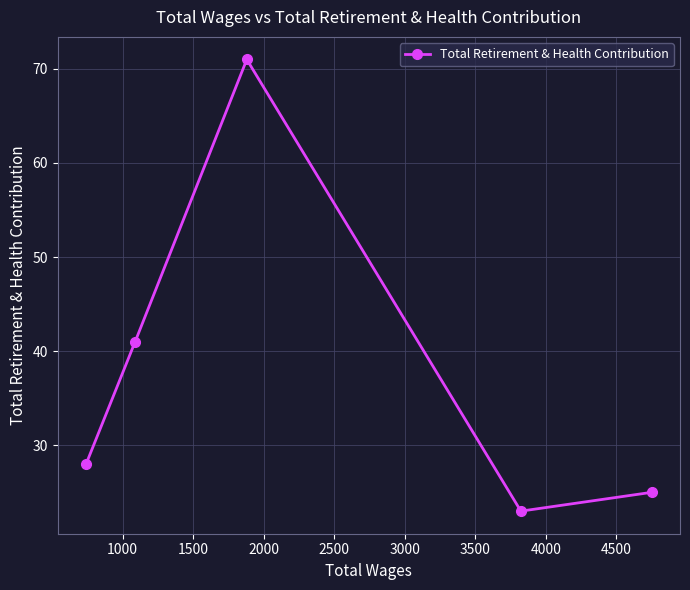

What is the value of the 1st point from the left?

28